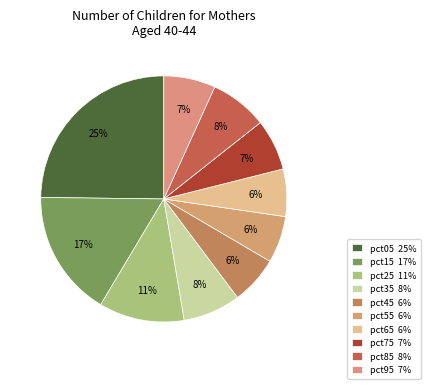

Count the number of slices in the pie.

10